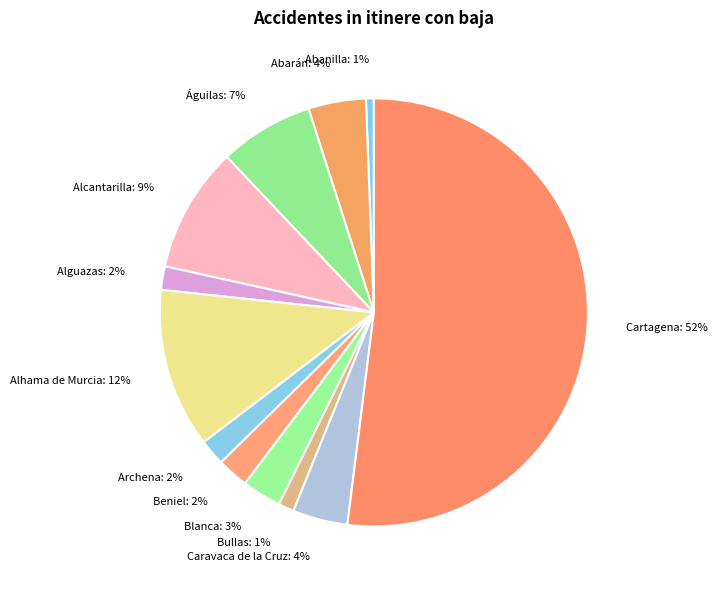

Is there any slice that represents more than half of the pie?

Yes